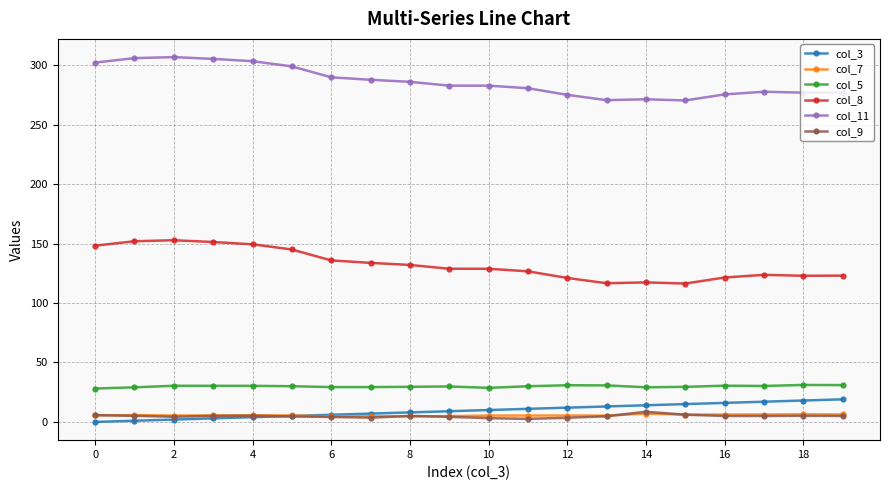

What is the maximum value for col_5?

31.1